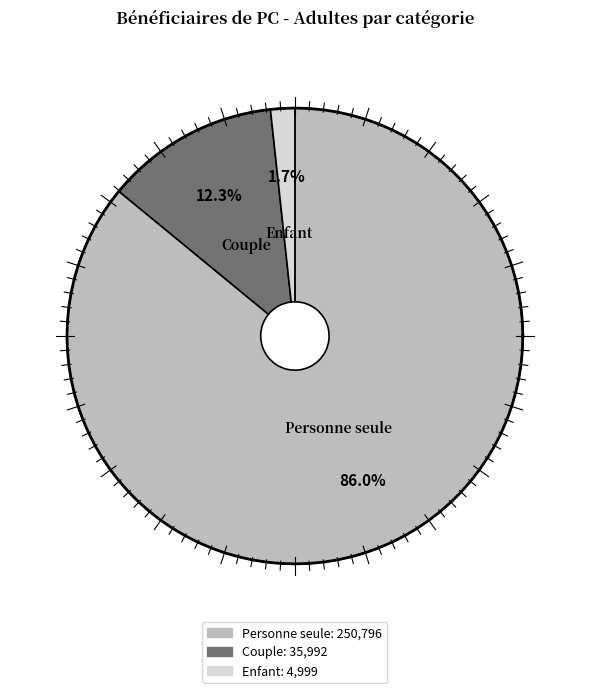

Which slice is the largest?

Personne seule